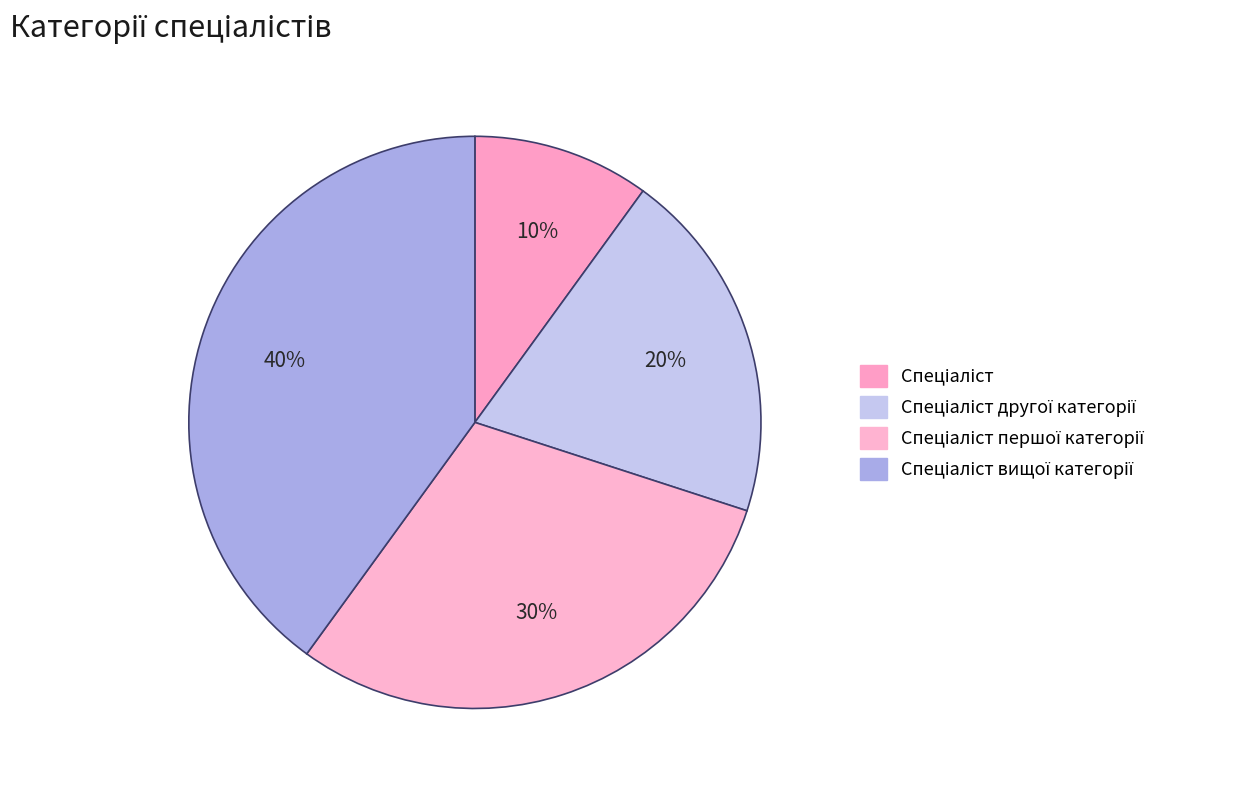

Is it true that Спеціаліст другої категорії is 20% of the pie?

True